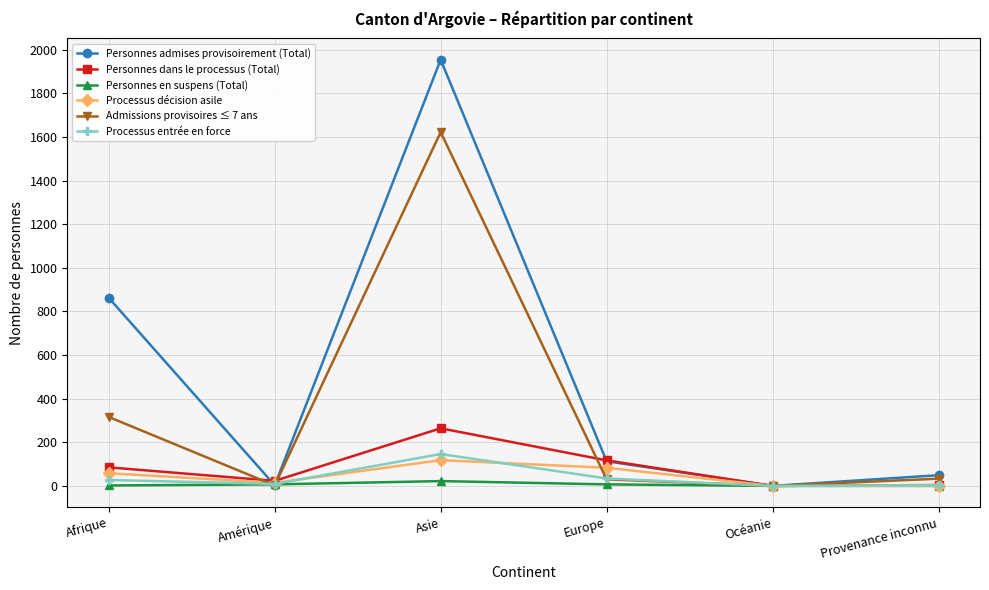

Where is Processus décision asile nearest to the value 59?

Afrique